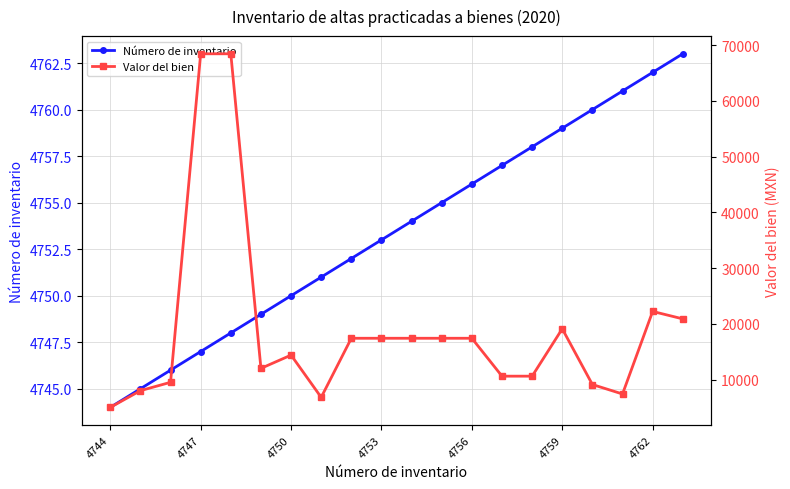

At which label is Número de inventario closest to 4753?

4753